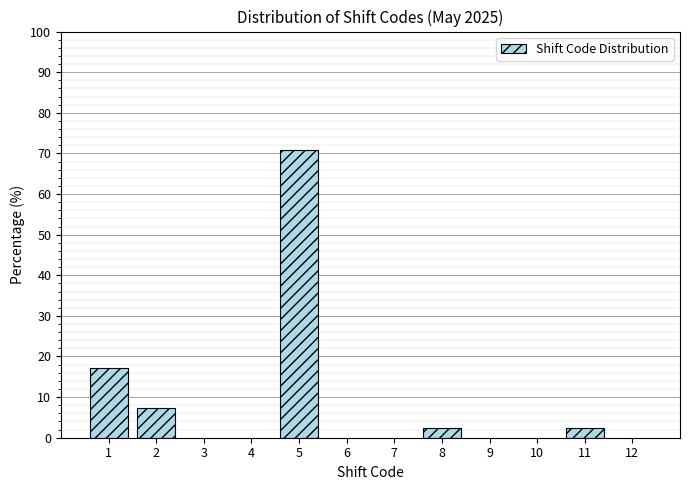

Reading left to right, transcribe all the data shown in this chart.

1=17.1	2=7.3	5=70.7	8=2.4	11=2.4